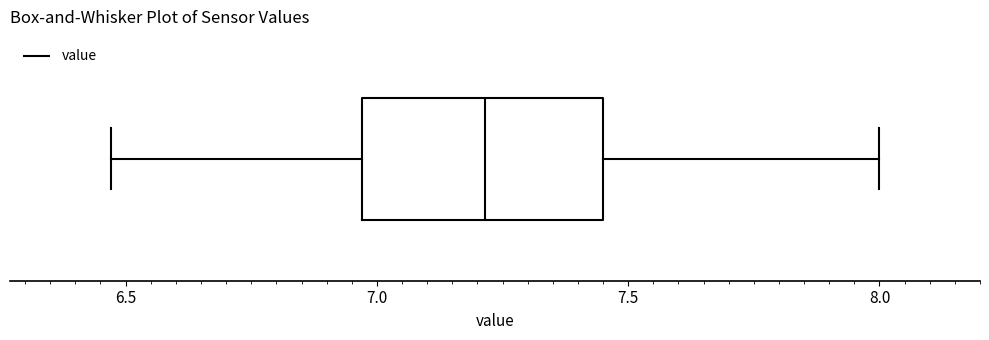

Read this box plot against the x-axis: the position of the median line, the range covered by the box, and the ends of both whiskers. The values are not printed on the chart, so give them approximately, as read against the axis.

median 7.20, box 6.95 to 7.45, whiskers 6.45 to 8.00